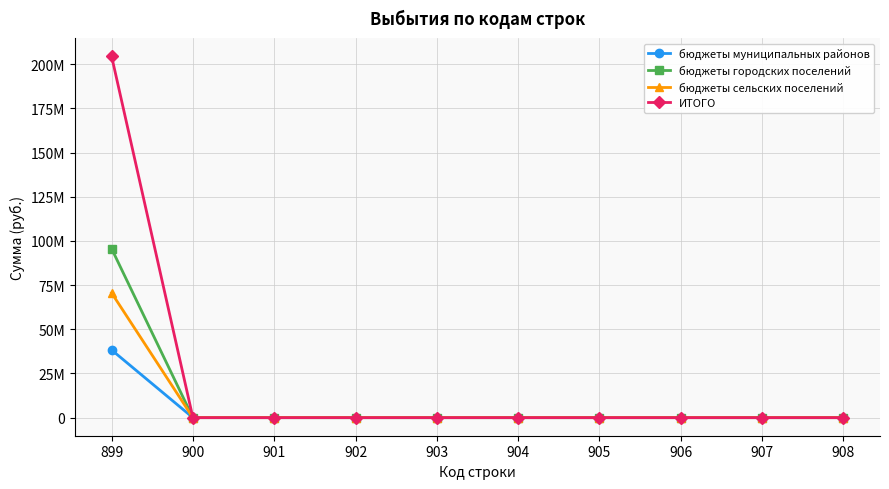

Which series has the largest range (max minus min)?

ИТОГО